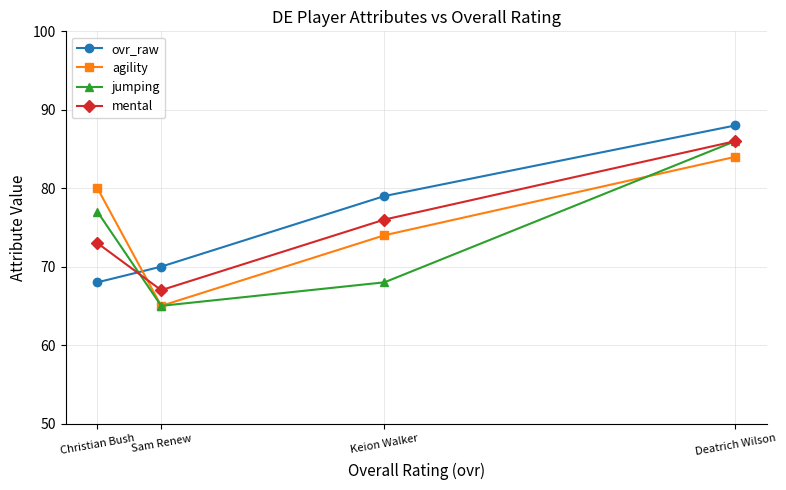

Between which two adjacent categories do jumping and ovr_raw first intersect?

Sam Renew and Christian Bush